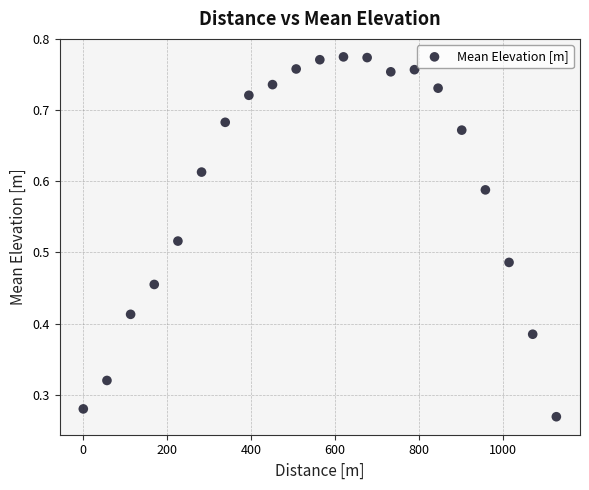

What is the range of X values (max minus min)?

1128.0